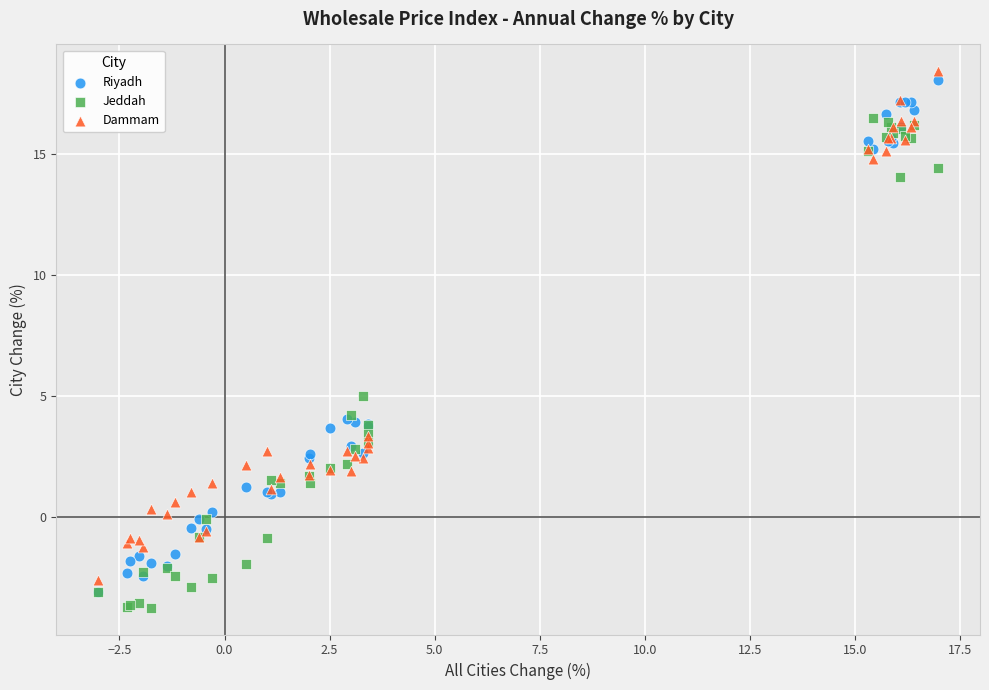

Which series contains the highest Y value?

Dammam